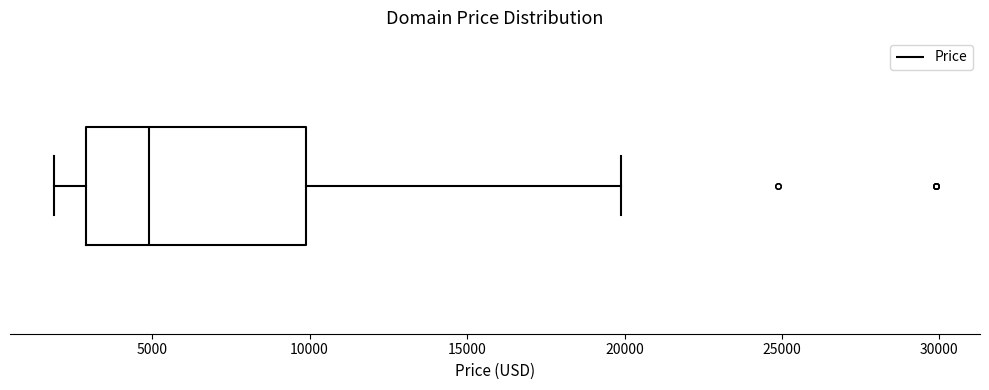

Transcribe this box plot: give where the median line is, the range the box spans, and where the two whiskers end, as read against the x-axis. The values are not printed on the chart, so give them approximately, as read against the axis.

median 5000, box 3000 to 10000, whiskers 2000 to 20000